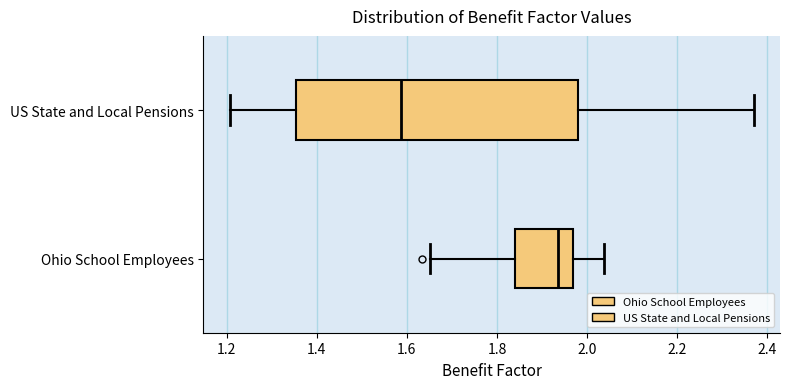

Reading bottom to top, read every box against the x-axis: the position of its median line, the range the box covers, and the ends of its whiskers. The values are not printed on the chart, so give them approximately, as read against the axis.

Ohio School Employees: median 1.94, box 1.84 to 1.96, whiskers 1.66 to 2.04
US State and Local Pensions: median 1.58, box 1.36 to 1.98, whiskers 1.20 to 2.38